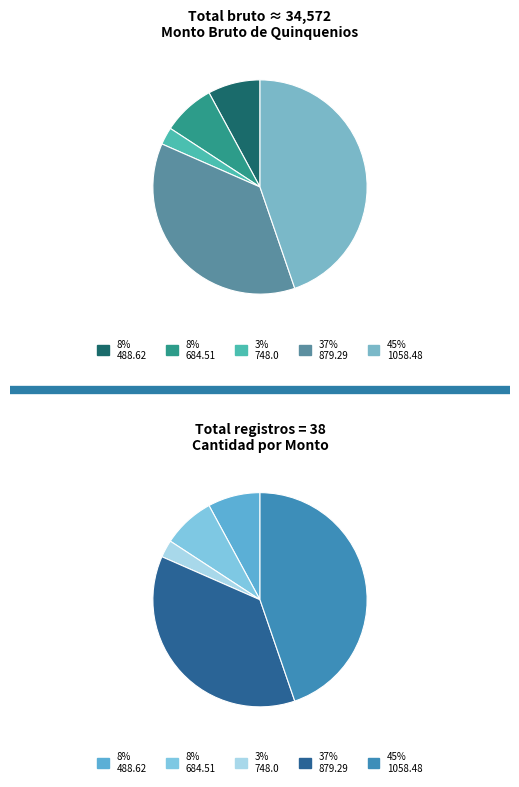

Count the number of slices in the pie.

5